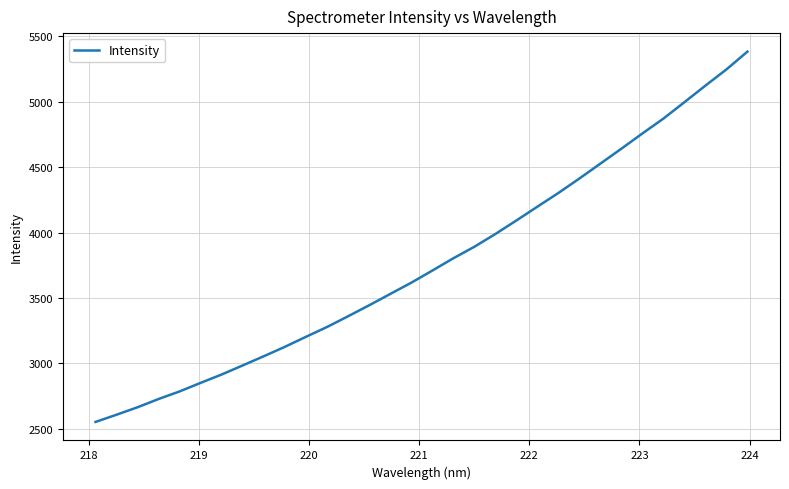

What is the minimum value shown in the chart?

2551.7